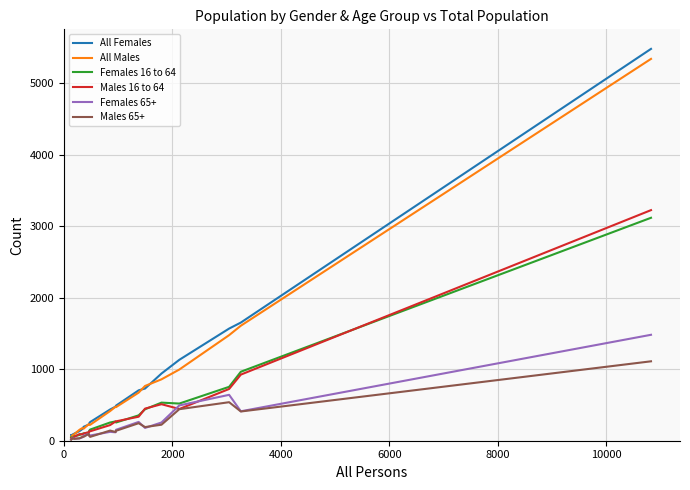

What is the greatest value displayed?

5482